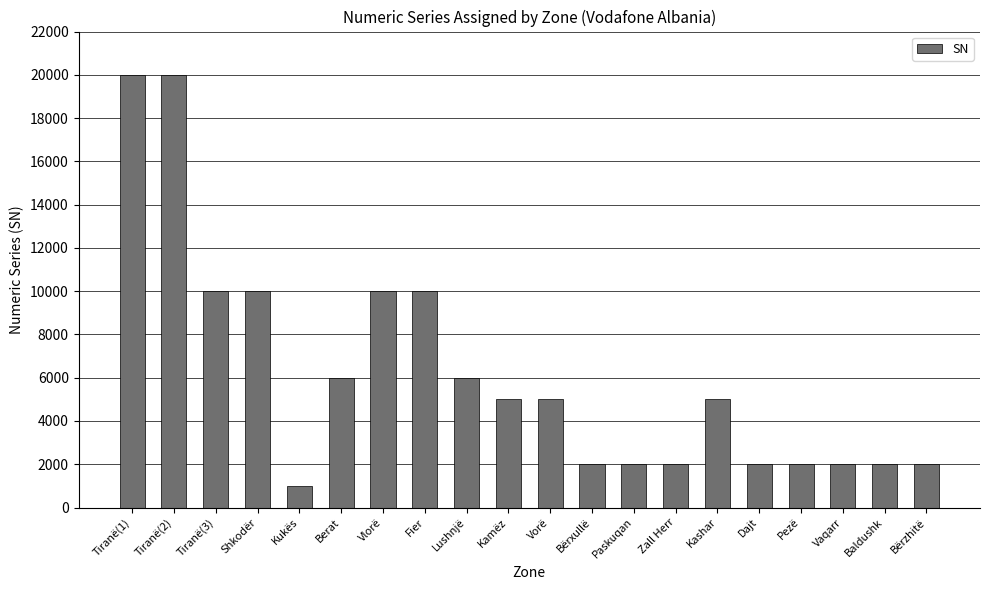

What is the ratio of the value at Bërxullë to the value at Tiranë(2)?

0.1